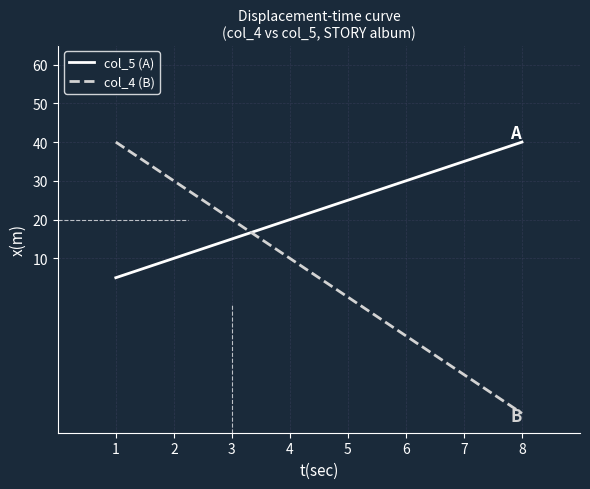

Where is col_5 (A) nearest to the value 22?

4